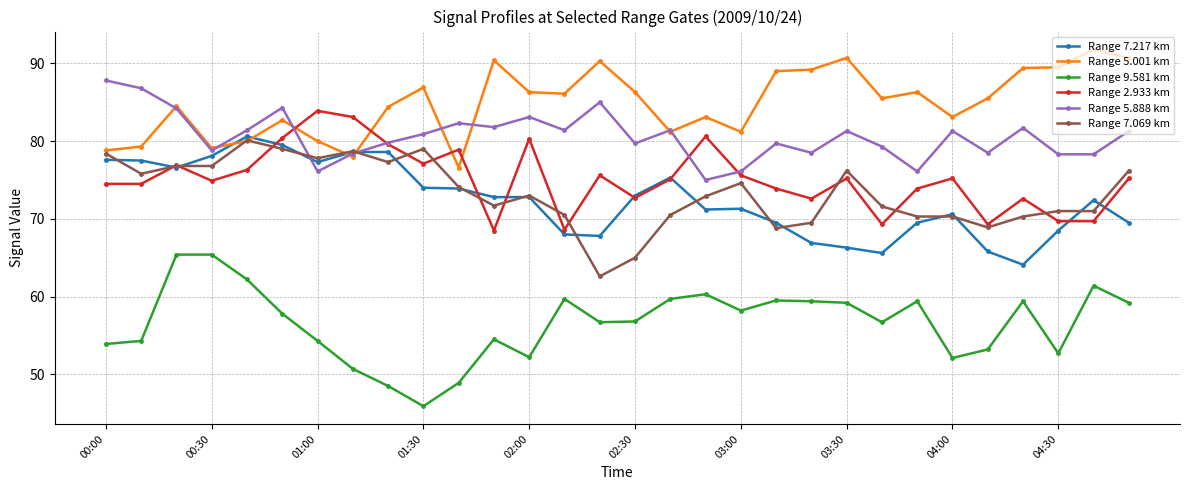

What is the minimum value shown in the chart?

45.9